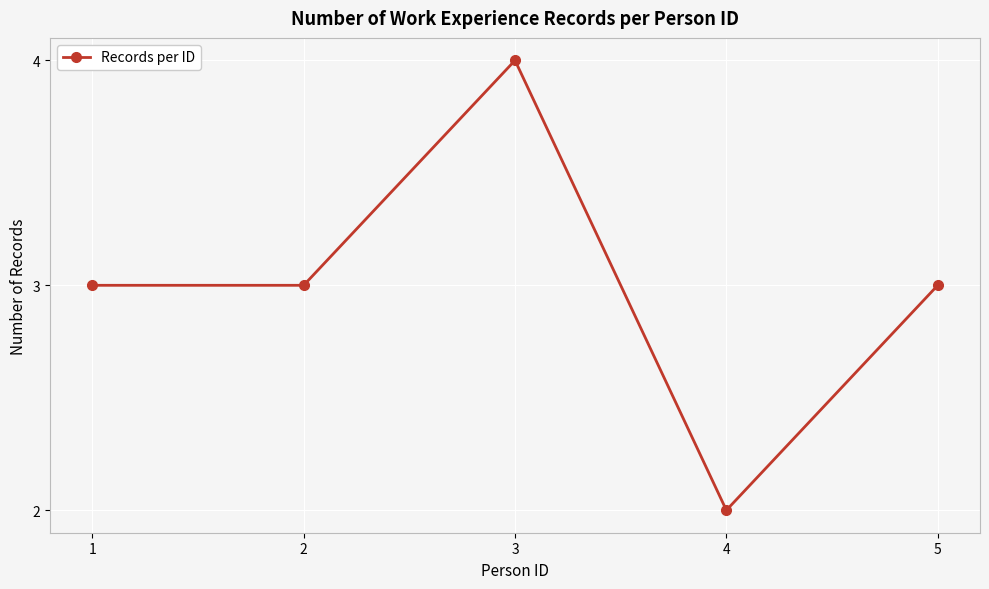

True or false: there are more than 2 points higher than both neighbors.

False